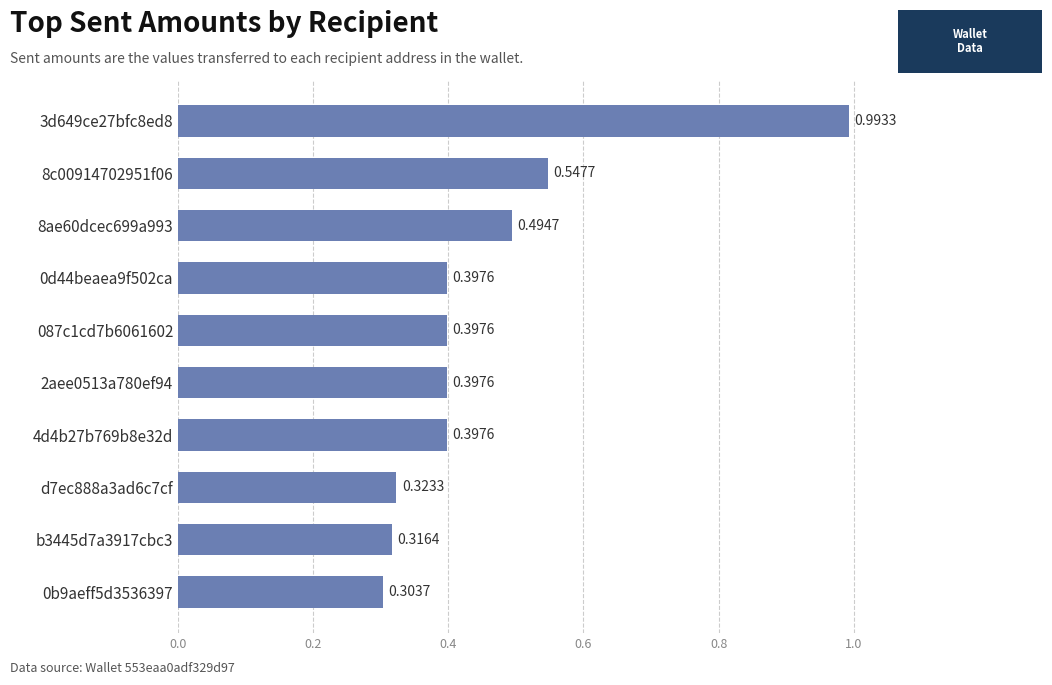

What is the difference between the maximum and minimum values?

0.7